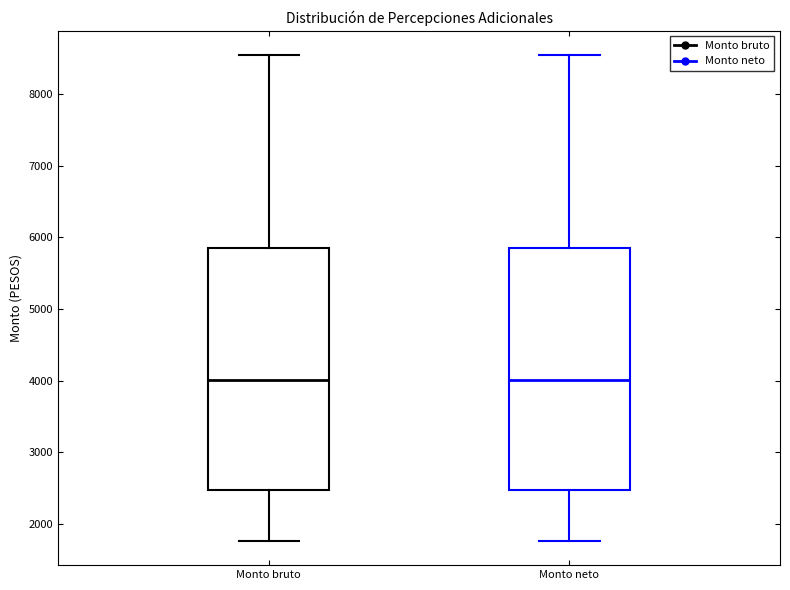

Reading left to right, transcribe this box plot: for each box, give where its median line is, the range the box spans, and where its two whiskers end, as read against the y-axis. The values are not printed on the chart, so give them approximately, as read against the axis.

Monto bruto: median 4000, box 2500 to 5800, whiskers 1800 to 8500
Monto neto: median 4000, box 2500 to 5800, whiskers 1800 to 8500